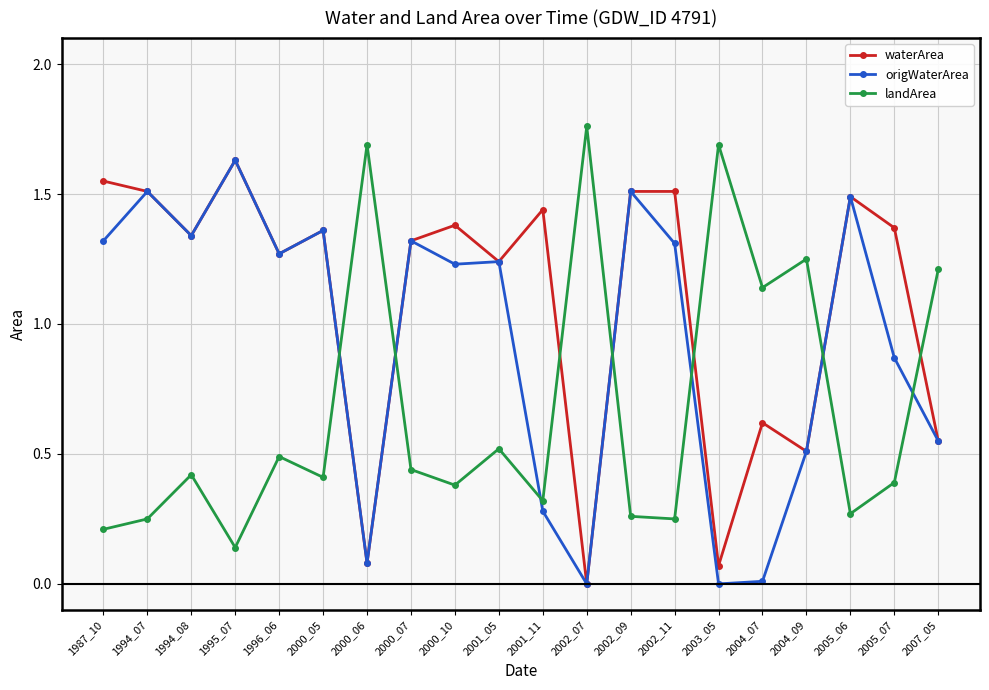

The landArea series shows 0.2 at 2002_11. True or false?

True